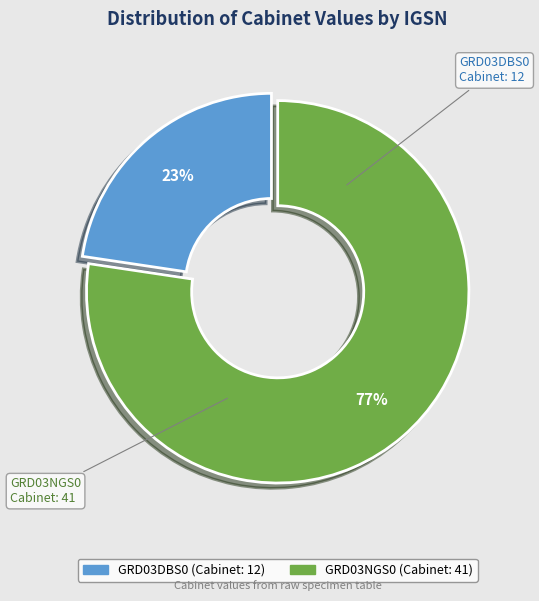

To the nearest percent, what is the combined percentage of GRD03DBS0 and GRD03NGS0?

100%